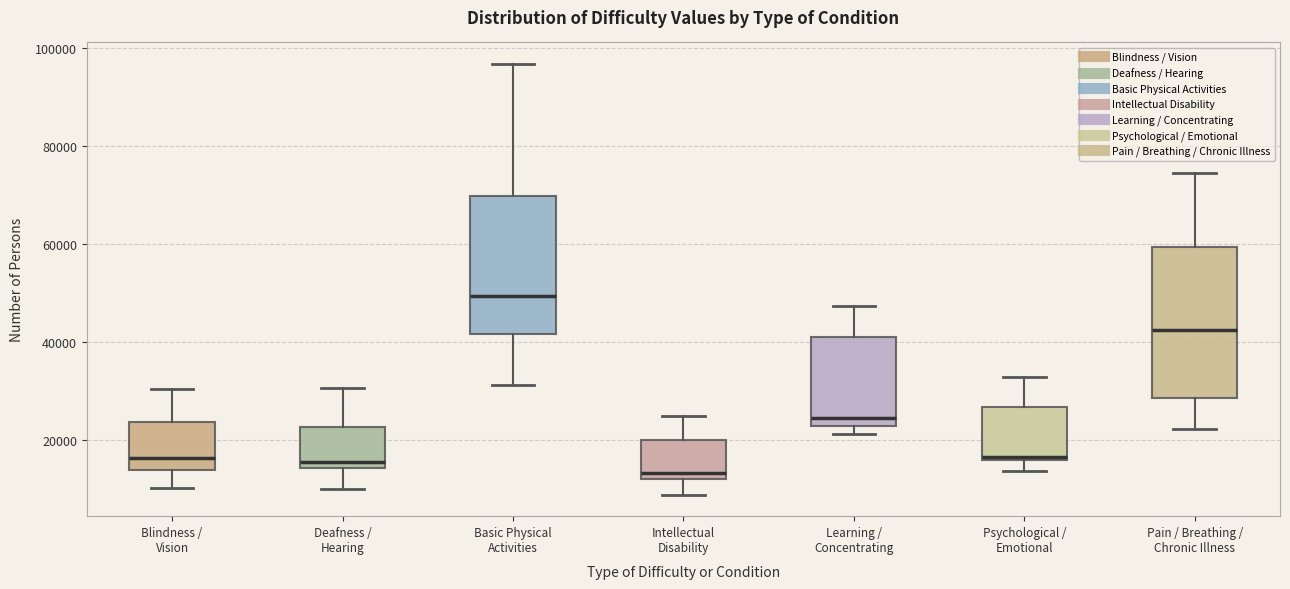

Which box's median line is the lowest?

Intellectual Disability